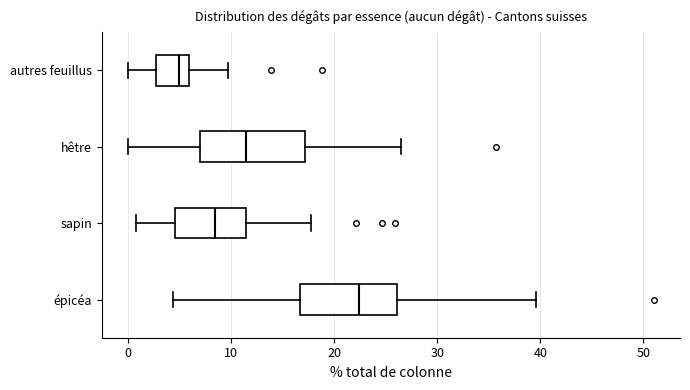

Which box's median line is the furthest to the left?

autres feuillus